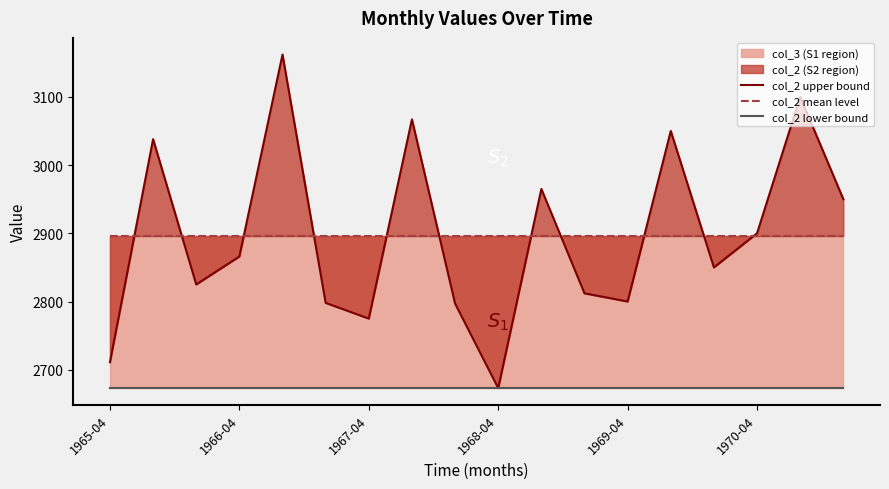

True or false: col_2 upper bound and col_2 mean level intersect in this chart.

True